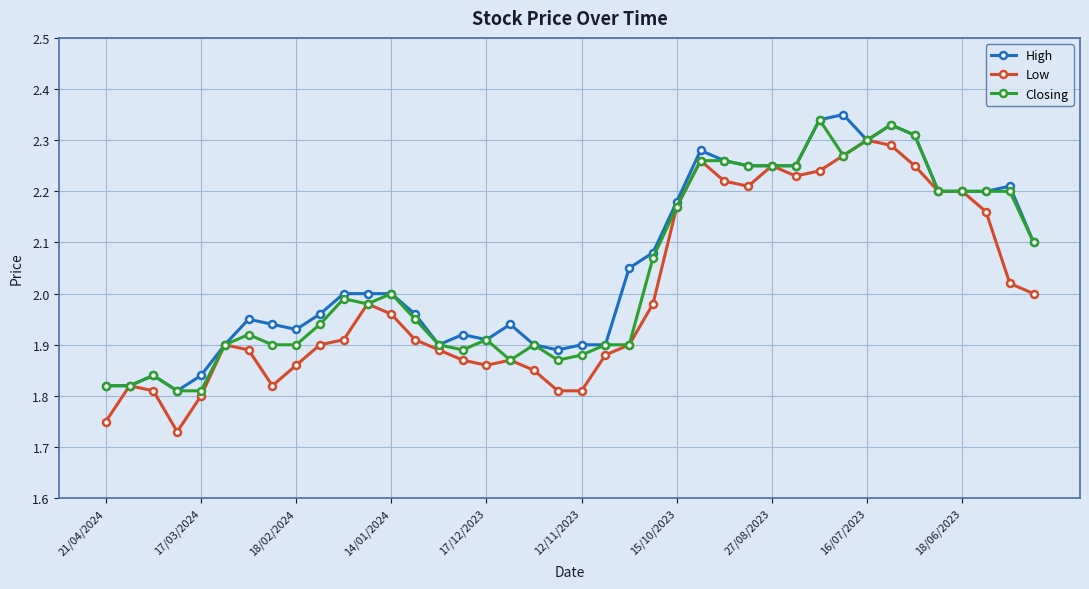

True or false: High has more than 0 points higher than both neighbors.

True